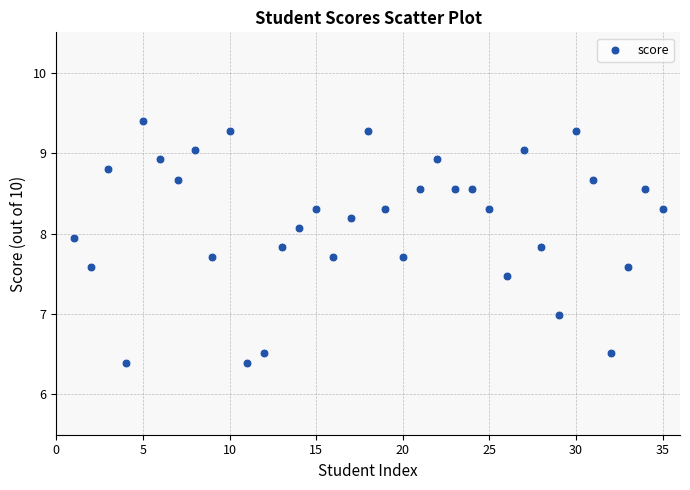

How many data points are displayed?

35